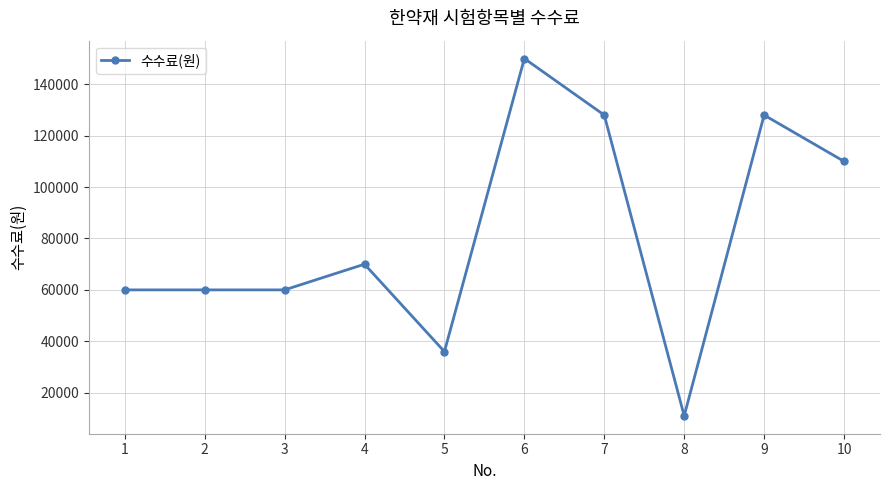

What is the value of the 7th point from the left?

128000